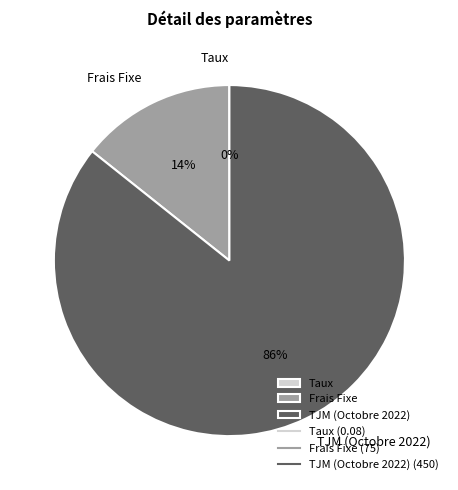

Does any single category account for the majority?

Yes